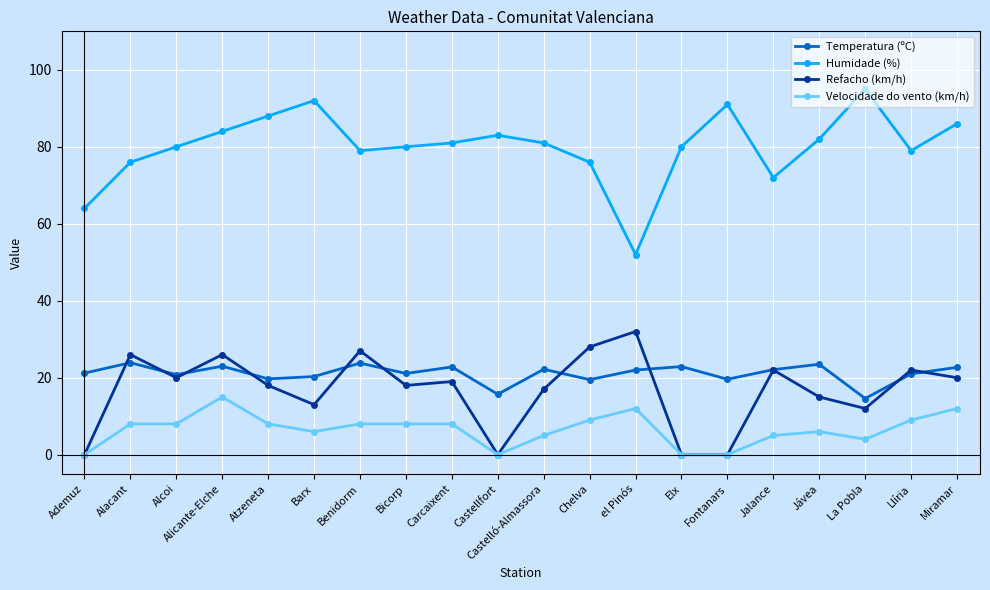

True or false: Refacho (km/h) and Humidade (%) cross at least once.

False